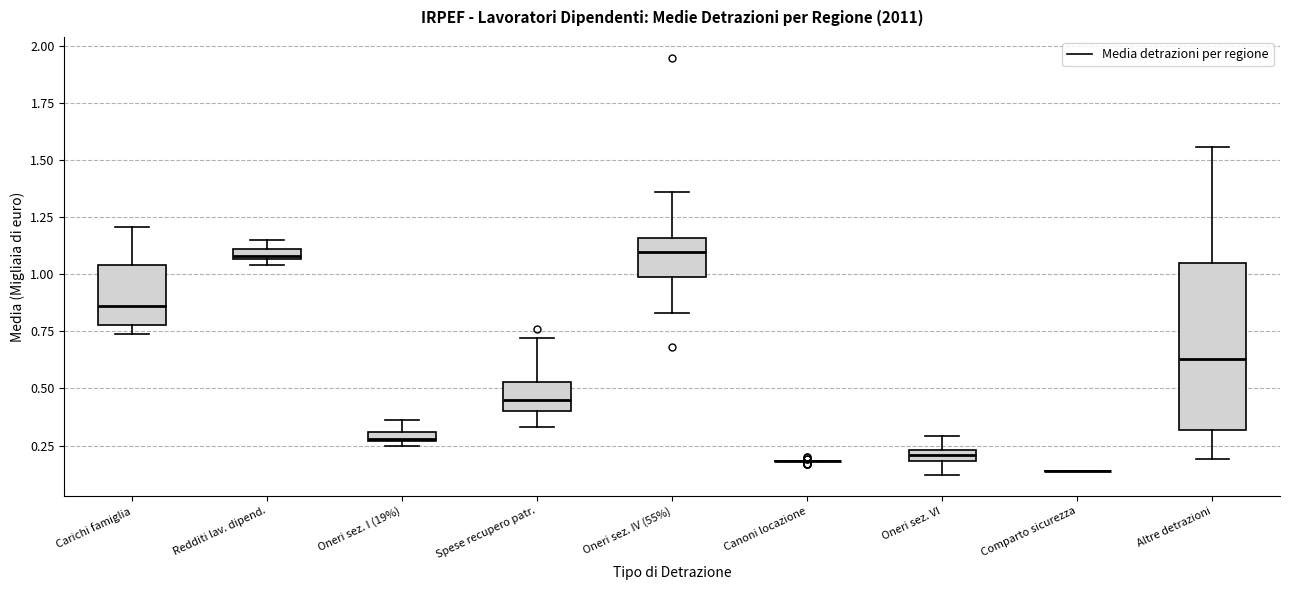

Comparing the boxes themselves (not the whiskers), which one is the tallest?

Altre detrazioni